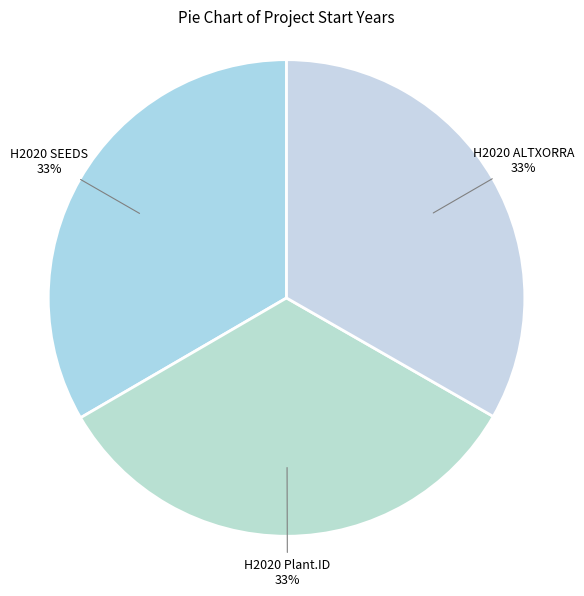

Is there any slice that represents more than half of the pie?

No